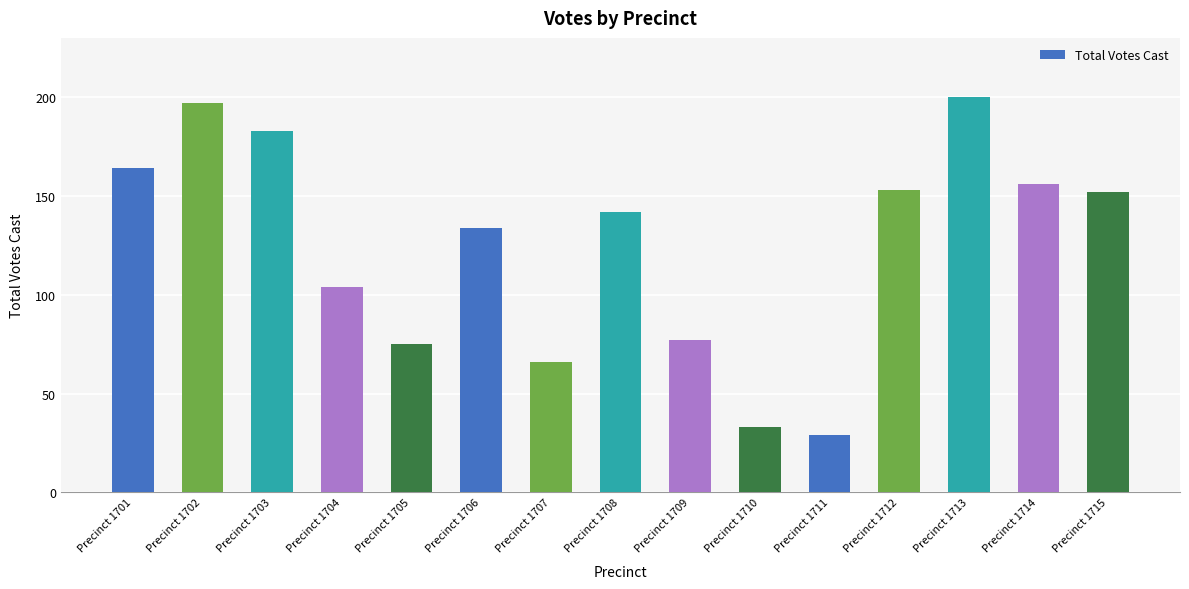

What is the value of the 9th bar from the left?

77